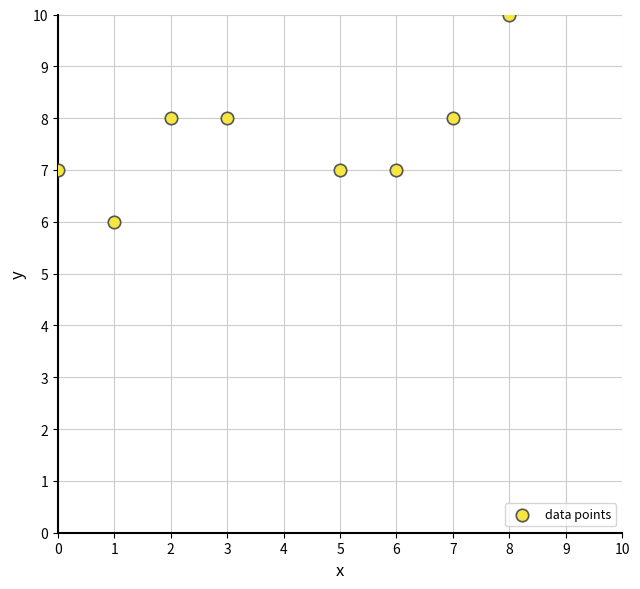

What is the average Y value?

8